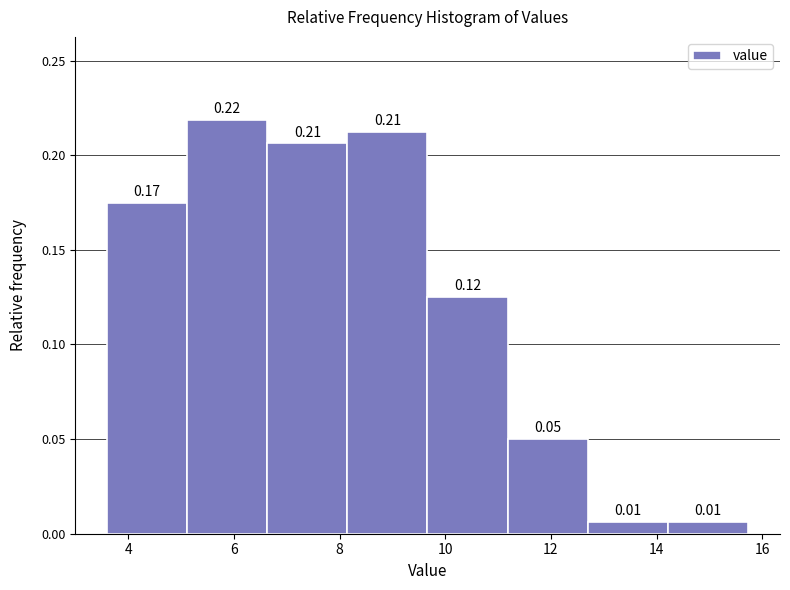

Over which range of the x-axis is the bar tallest?

5.2 to 6.6